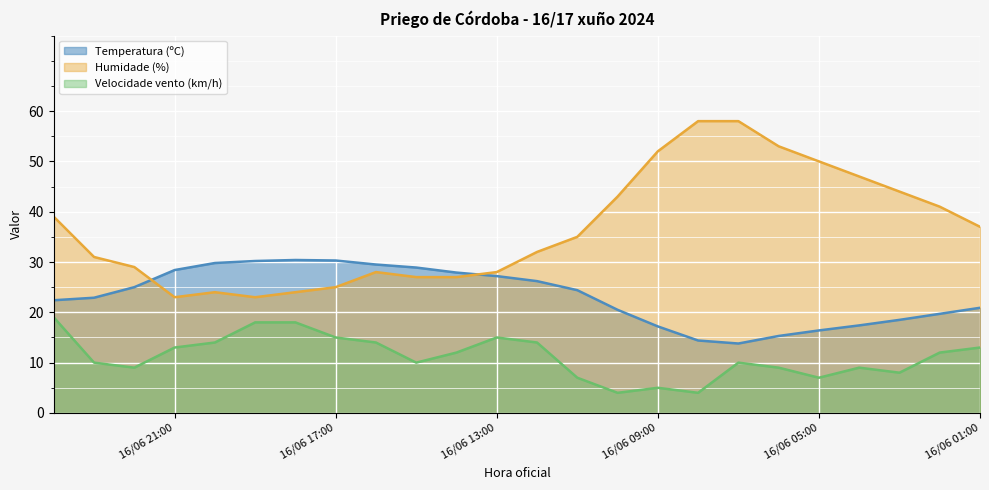

Read the Humidade (%) value at 16/06 14:00.

27.0